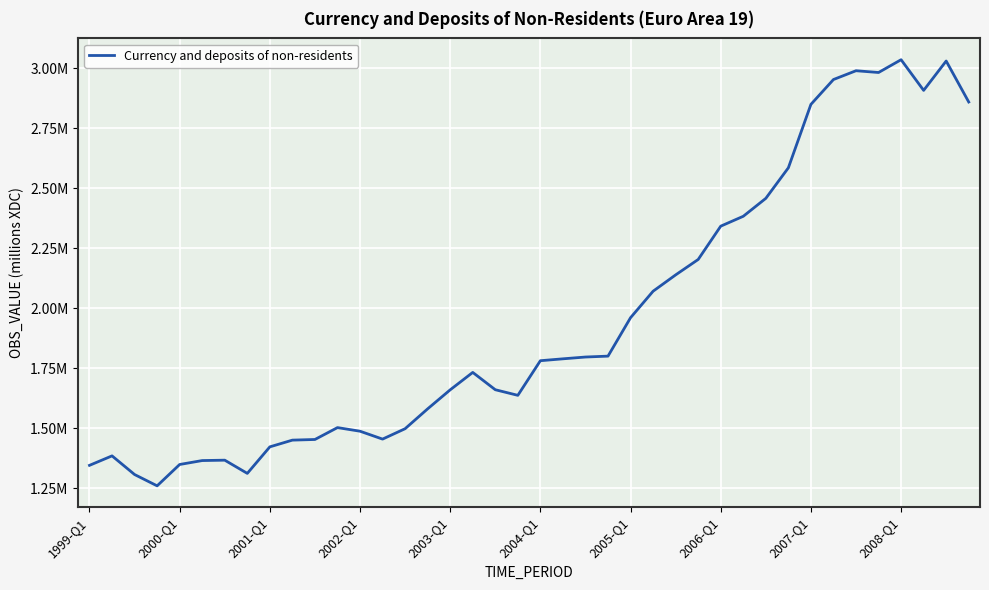

Reading left to right, extract all data points from this chart.

1345559.2	1384976.8	1307311.4	1260221.4	1349140.1	1365473.4	1367094.5	1312080.9	1422551.8	1450554.4	1453236.2	1502737.2	1487665.4	1454815.2	1498144.4	1580846.8	1660009.1	1732492.0	1660420.4	1637078.8	1781242.4	1789096.8	1796575.5	1800327.5	1960373.5	2070635.1	2138551.8	2202802.0	2341465.2	2382613.2	2457304.8	2584488.0	2848564.5	2952025.8	2988646.0	2981271.5	3034533.0	2906851.5	3029120.5	2858456.8